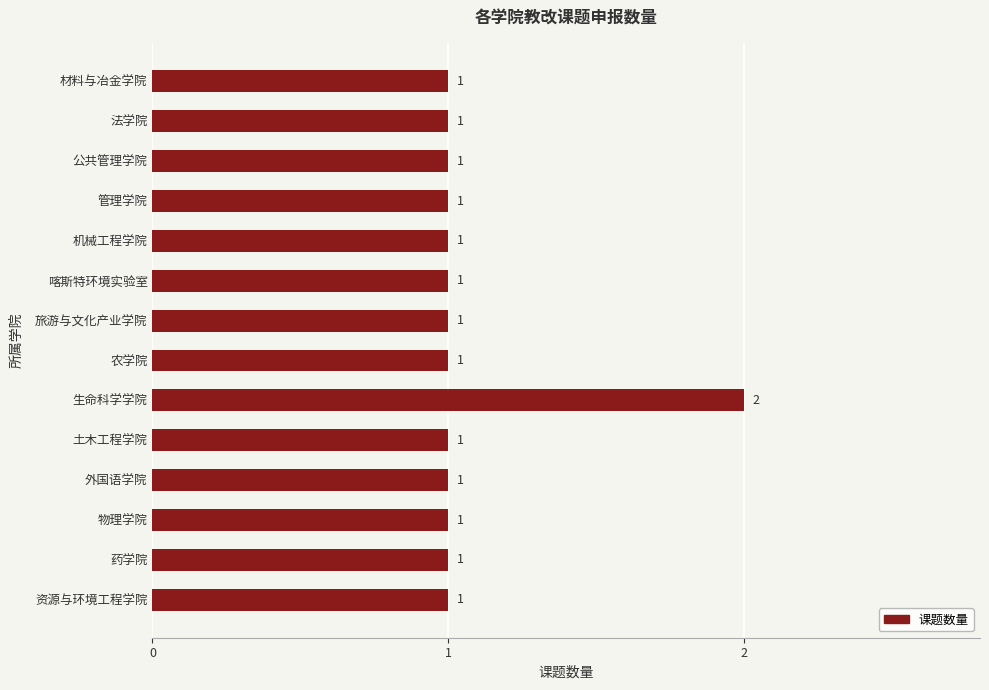

What is the value of the 9th bar from the top?

2